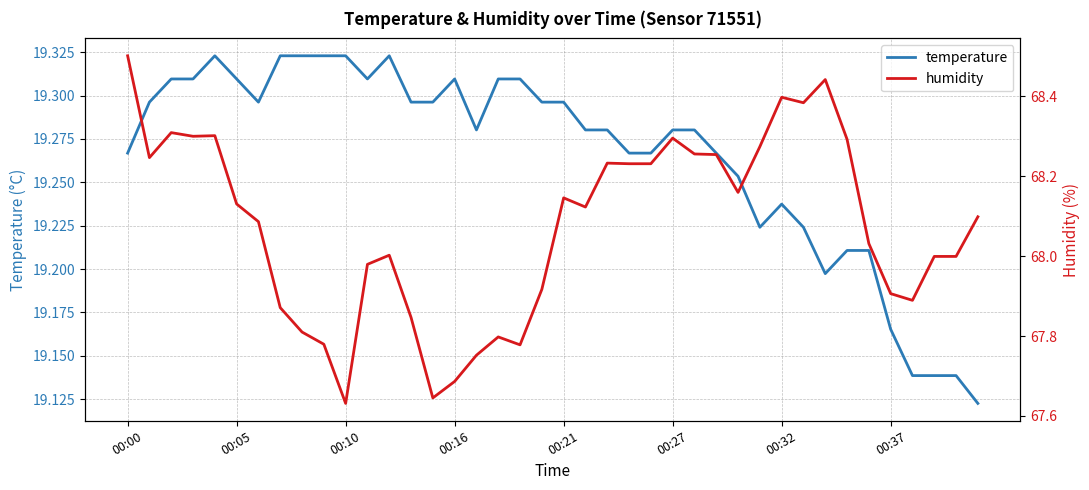

What is the value of the temperature point at the 38th from the left?

19.1